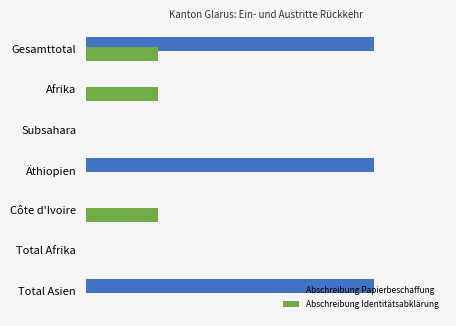

What is the maximum value shown in the chart?

4